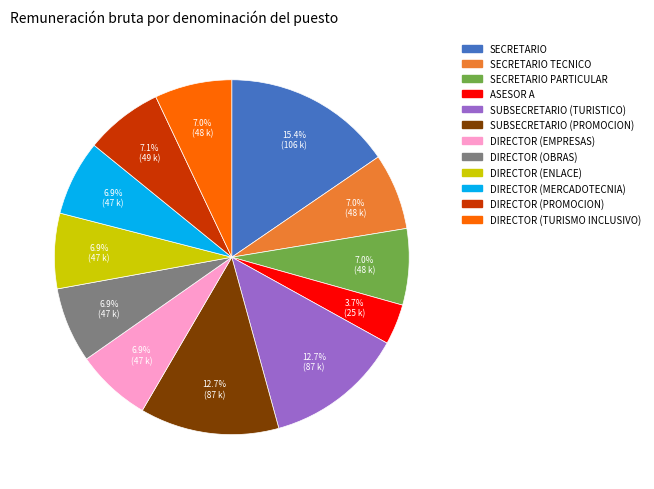

Does any single category account for the majority?

No